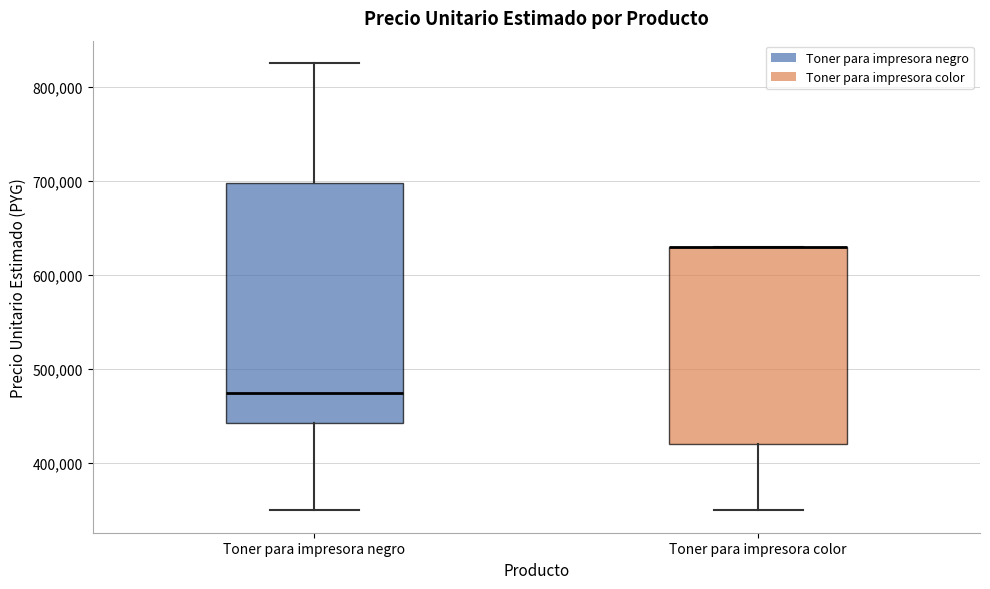

Reading left to right, read every box against the y-axis: the position of its median line, the range the box covers, and the ends of its whiskers. The values are not printed on the chart, so give them approximately, as read against the axis.

Toner para impresora negro: median 480000, box 440000 to 700000, whiskers 350000 to 830000
Toner para impresora color: median 630000 (drawn on the box's upper edge), box 420000 to 630000, whiskers 350000 to 630000